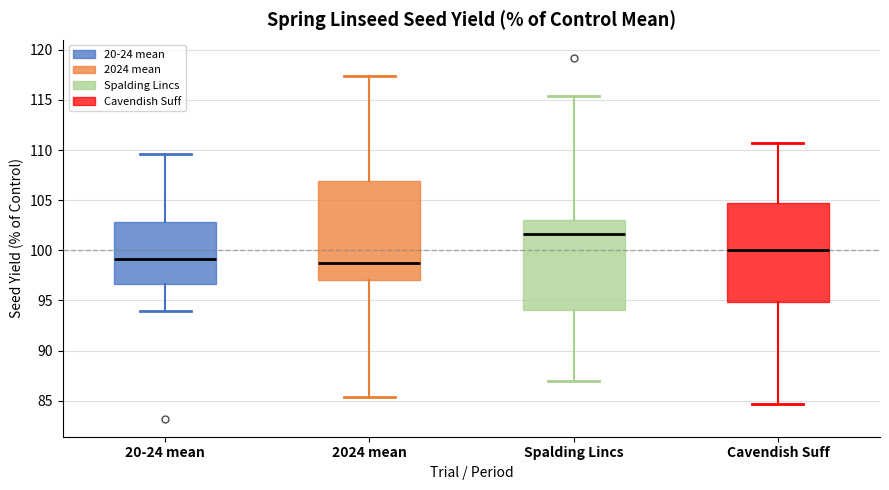

Reading left to right, read every box against the y-axis: the position of its median line, the range the box covers, and the ends of its whiskers. The values are not printed on the chart, so give them approximately, as read against the axis.

20-24 mean: median 99.0, box 96.5 to 103.0, whiskers 94.0 to 109.5
2024 mean: median 99.0, box 97.0 to 107.0, whiskers 85.5 to 117.5
Spalding Lincs: median 101.5, box 94.0 to 103.0, whiskers 87.0 to 115.5
Cavendish Suff: median 100.0, box 95.0 to 105.0, whiskers 84.5 to 110.5